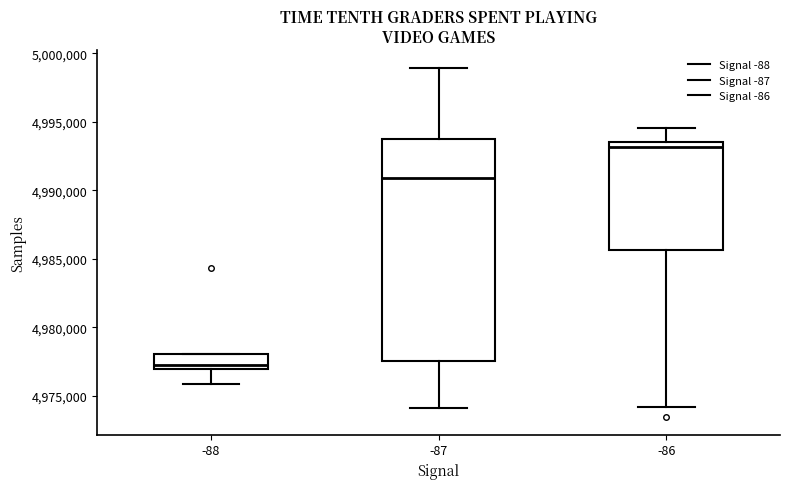

Which box has the lowest median line?

-88